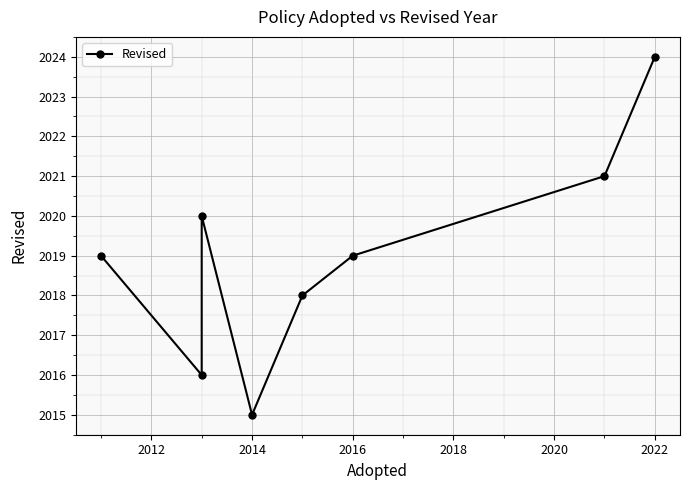

How many distinct data groups are displayed?

1